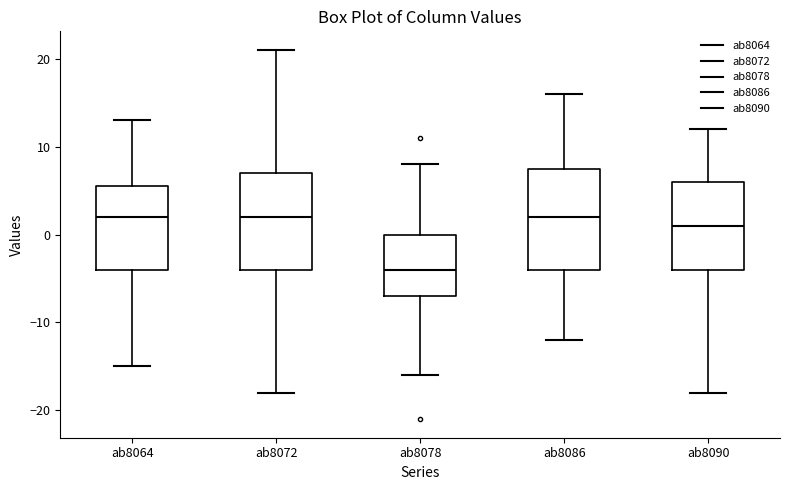

Reading left to right, transcribe this box plot: for each box, give where its median line is, the range the box spans, and where its two whiskers end, as read against the y-axis. The values are not printed on the chart, so give them approximately, as read against the axis.

ab8064: median 2, box -4 to 6, whiskers -15 to 13
ab8072: median 2, box -4 to 7, whiskers -18 to 21
ab8078: median -4, box -7 to 0, whiskers -16 to 8
ab8086: median 2, box -4 to 8, whiskers -12 to 16
ab8090: median 1, box -4 to 6, whiskers -18 to 12